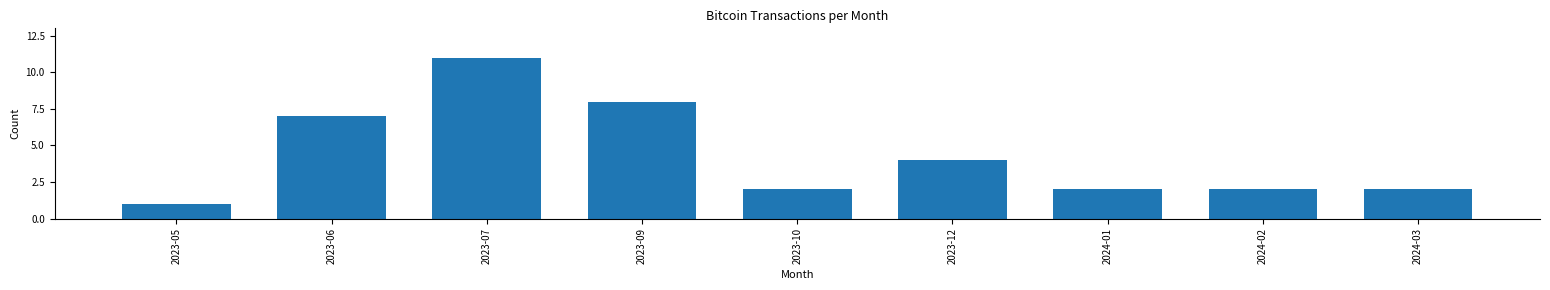

Reading left to right, list all the values displayed in this chart.

1	7	11	8	2	4	2	2	2